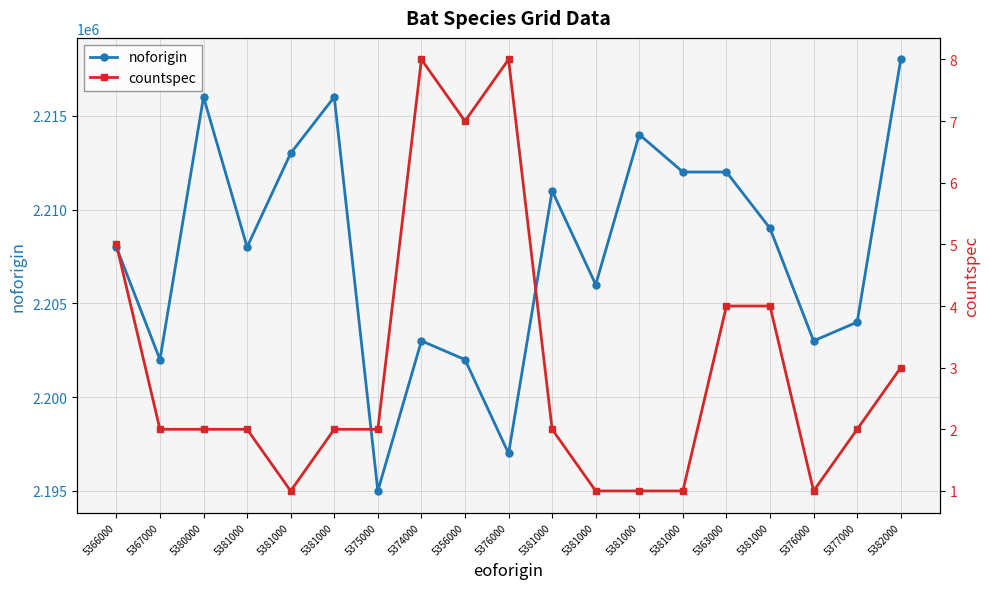

How many data points does each series have?

19